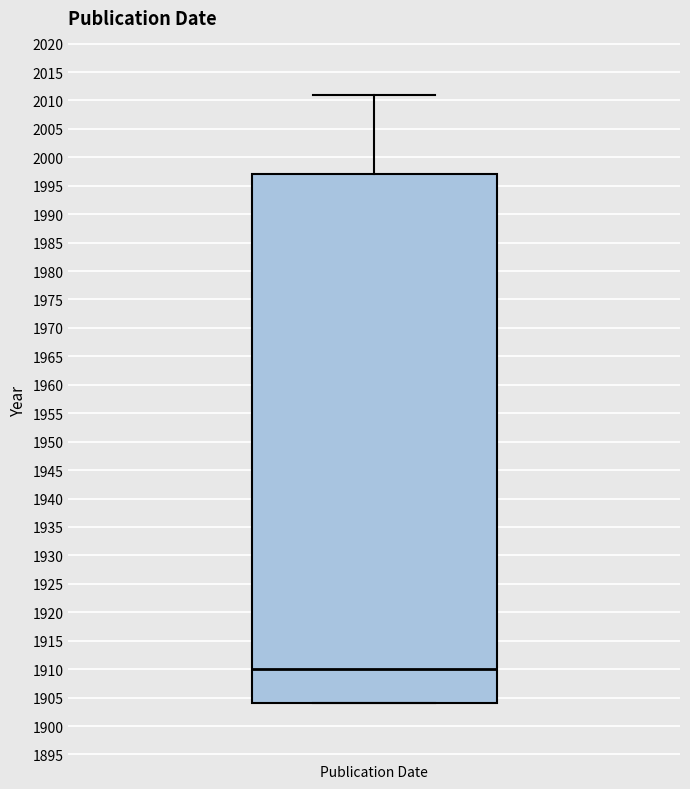

Where does the median line of the box for Publication Date sit on the y-axis? The values are not printed on the chart, so give them approximately, as read against the axis.

1910